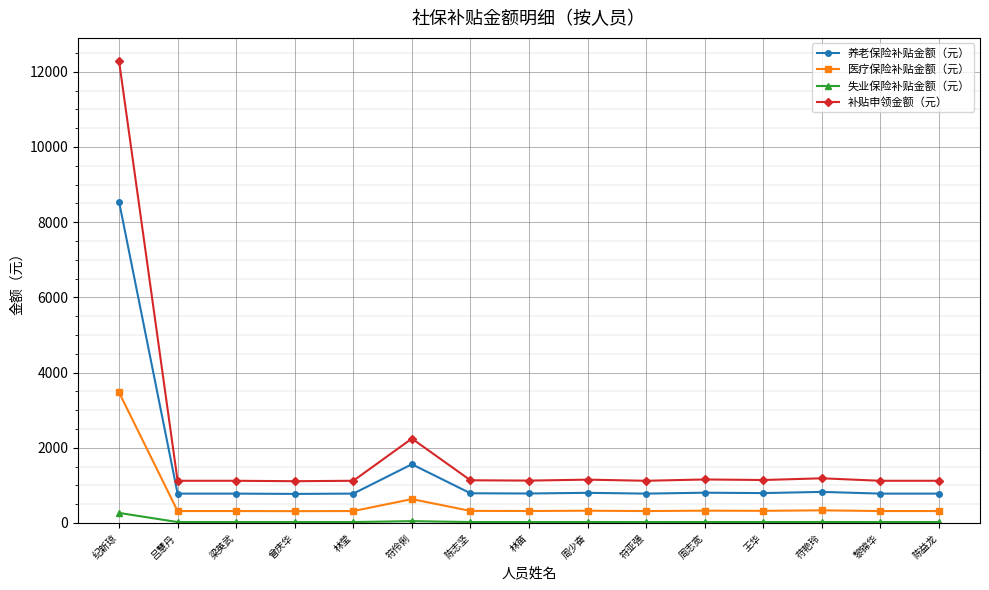

At how many categories does at least one series exceed 10392?

1